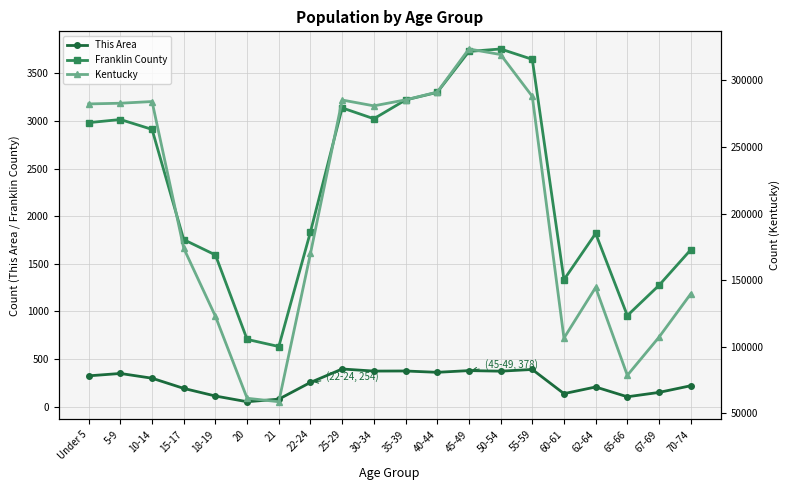

Which series has the largest range (max minus min)?

Kentucky